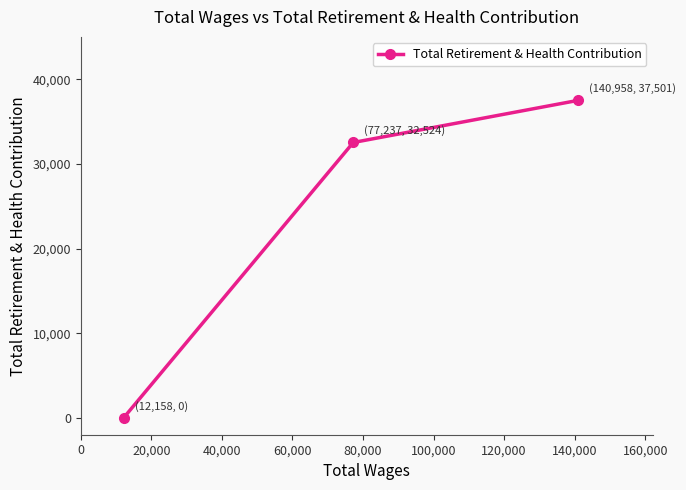

What is the value of the 1st point from the left?

0